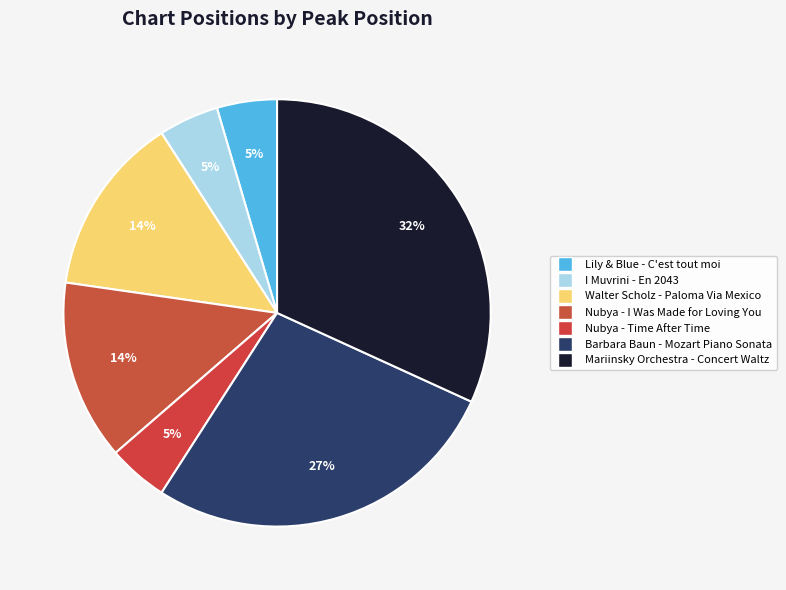

How many segments does this pie chart have?

7